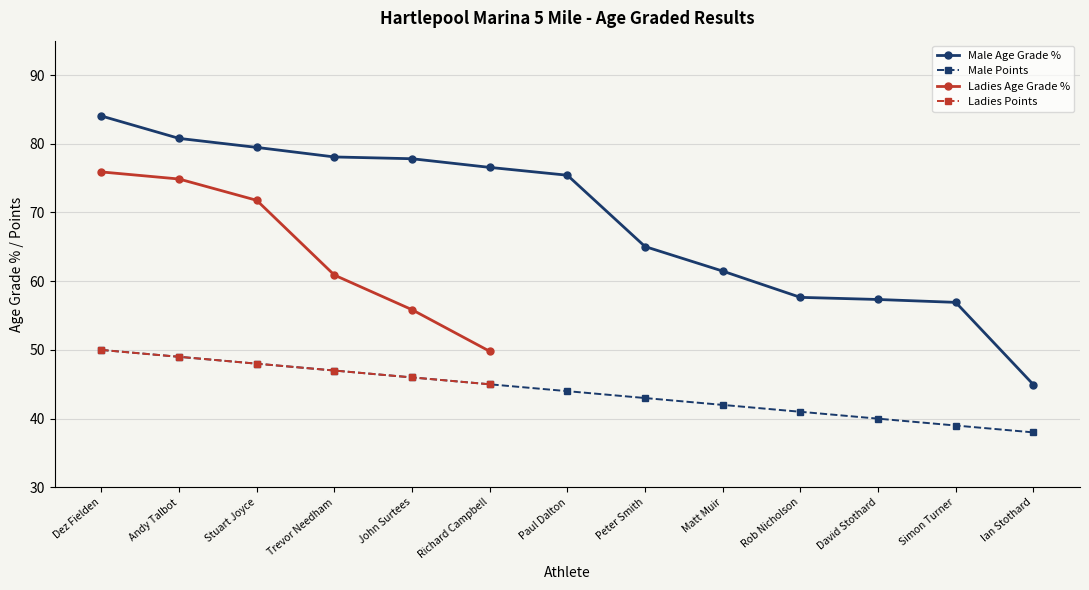

Is the value of Age Grade % at John Surtees greater than the value of Points at Simon Turner?

Yes